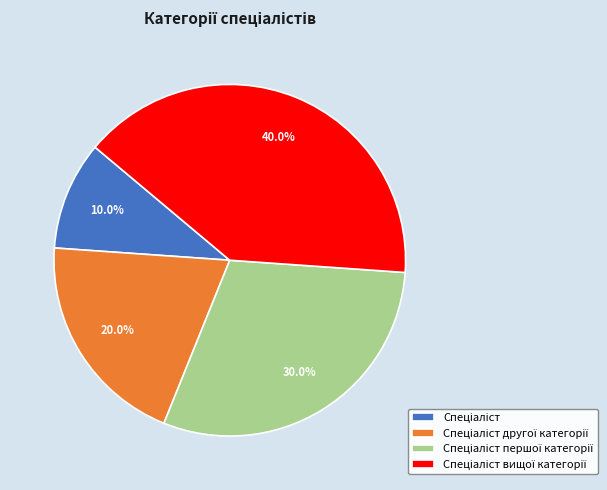

How many segments does this pie chart have?

4